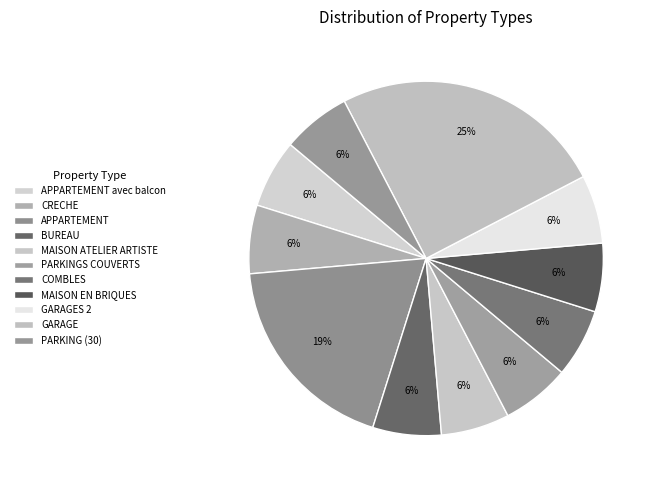

What is the ratio of the value at COMBLES to the value at CRECHE?

1.0